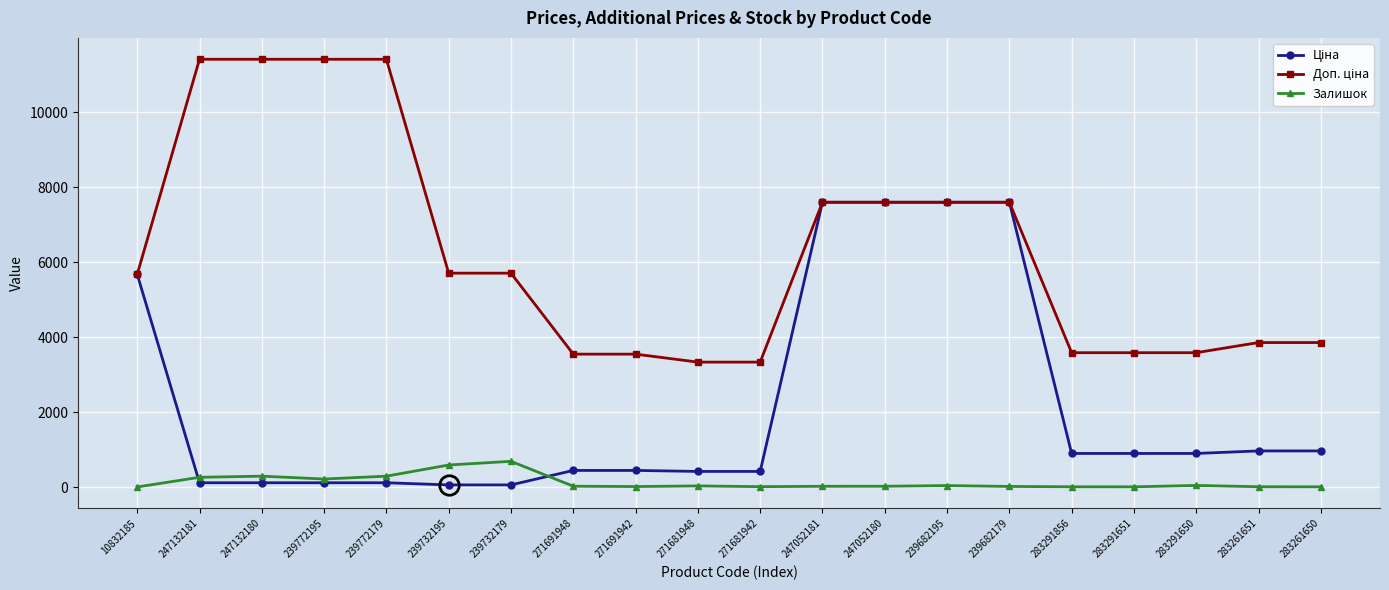

True or false: Залишок has more than 2 points higher than both neighbors.

True